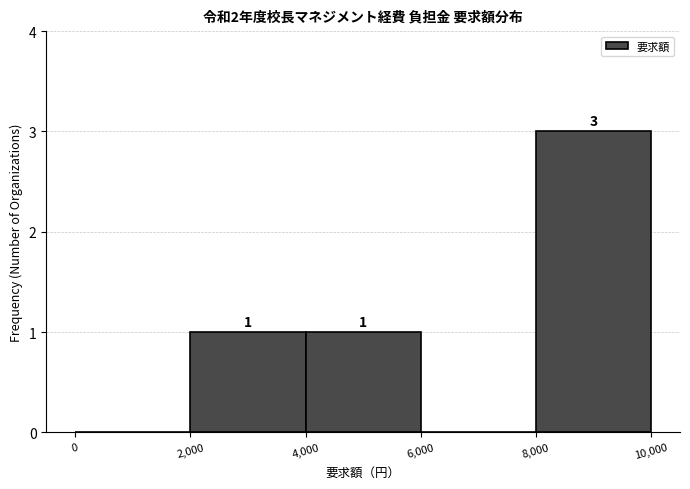

Over which range of the x-axis is the bar tallest?

8,000 to 10,000